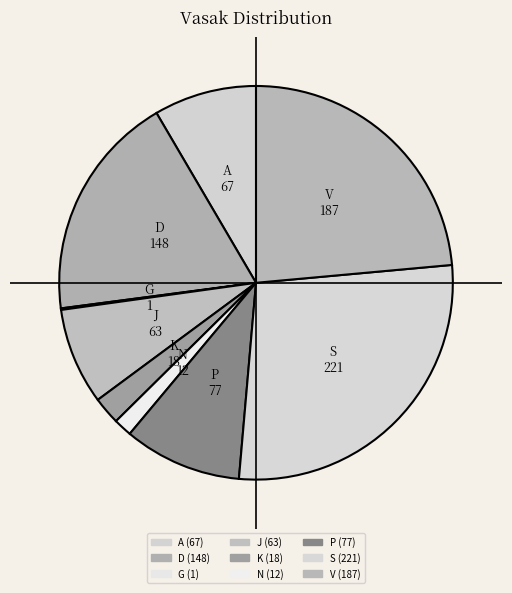

To the nearest percent, what is the difference between the largest and smallest slice percentages?

28%